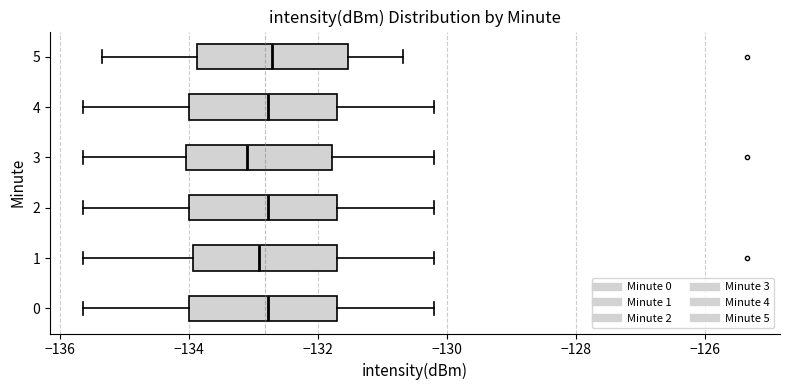

Where does the left whisker of the box at y = 3 end on the x-axis? The values are not printed on the chart, so give them approximately, as read against the axis.

-135.6